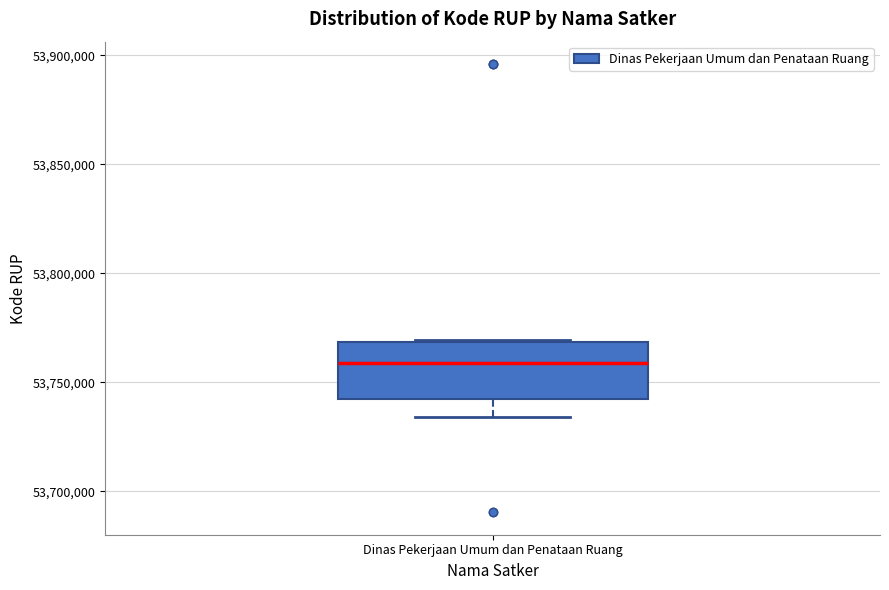

Where is the upper edge of the box for Dinas Pekerjaan Umum dan Penataan Ruang on the y-axis? The values are not printed on the chart, so give them approximately, as read against the axis.

53770000